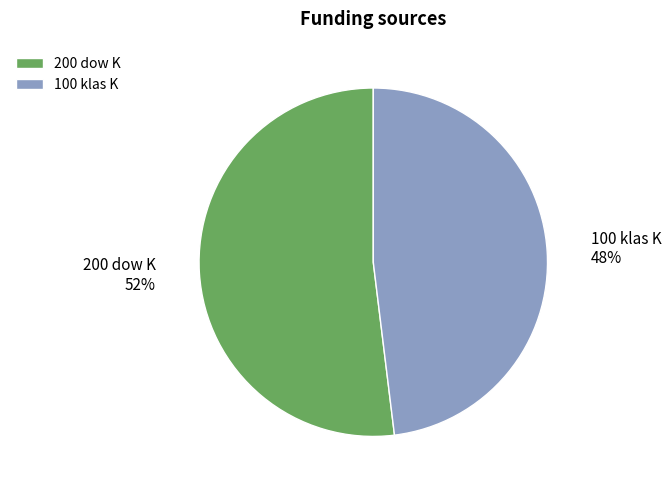

True or false: 200 dow K accounts for 41% of the total.

False